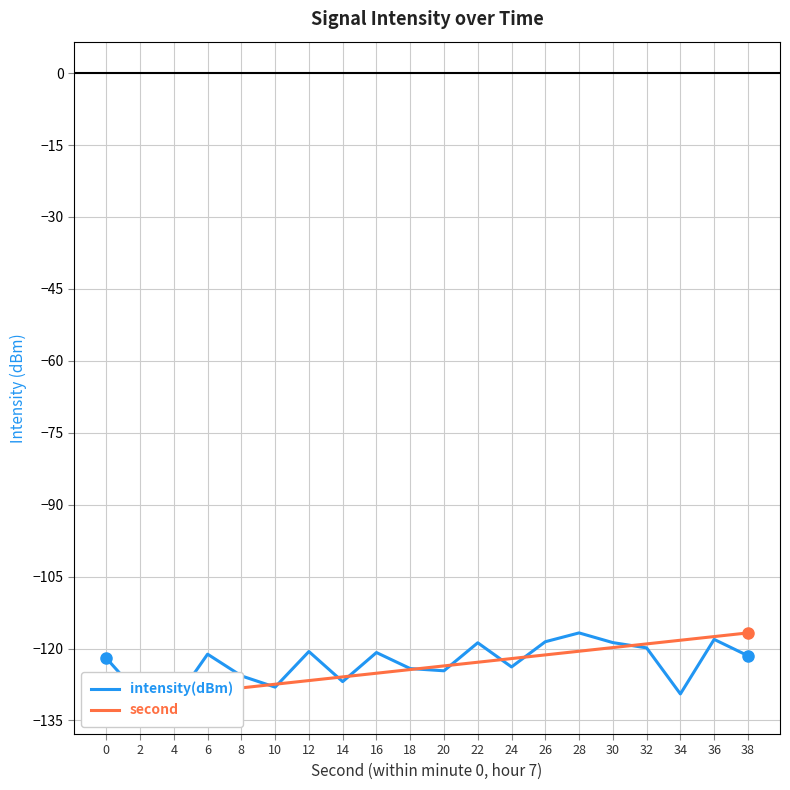

Which has a higher value, 32 or 12?

32